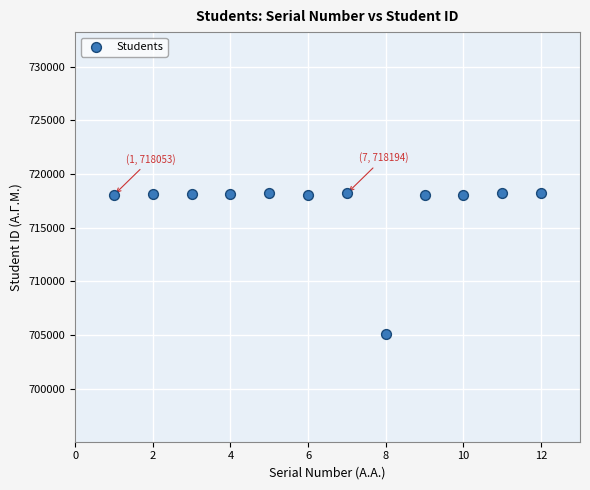

What is the range of X values (max minus min)?

11